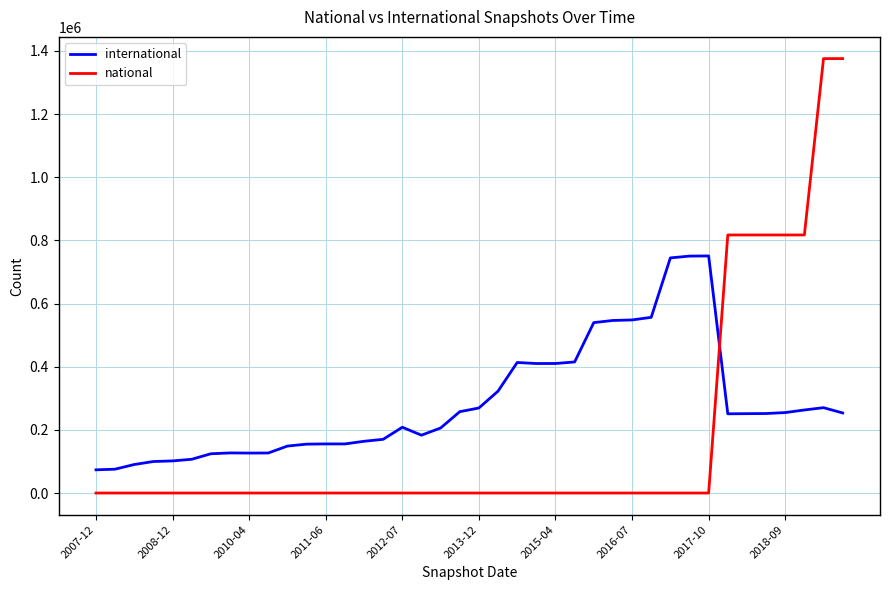

What is the greatest value displayed?

1375775